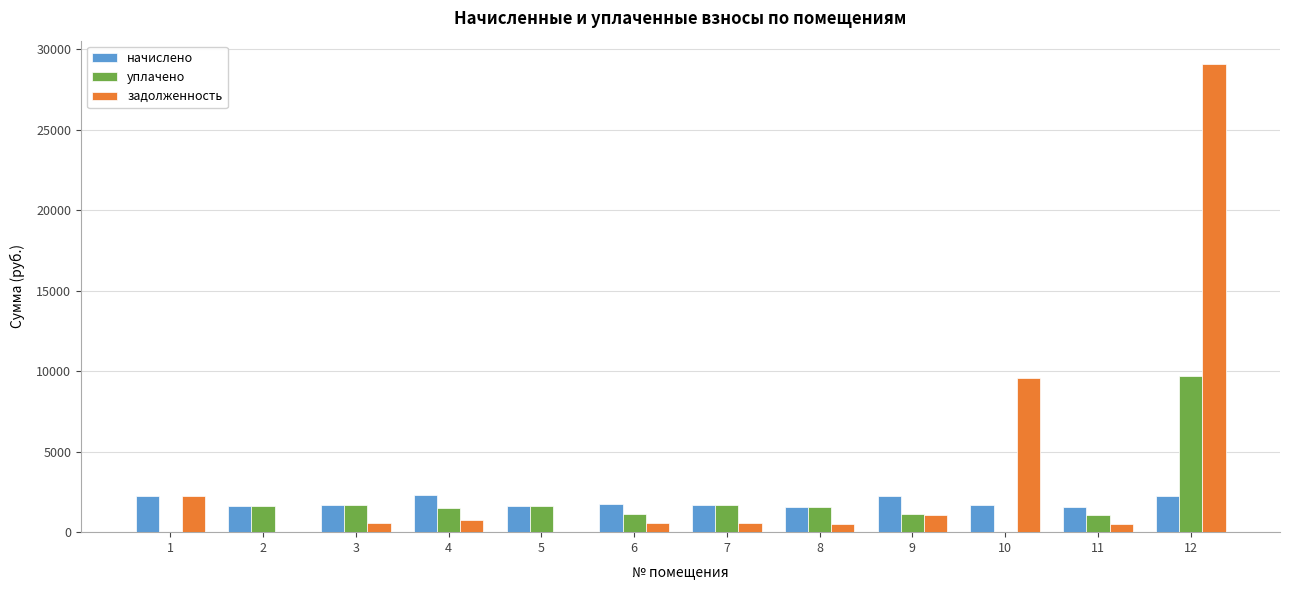

At which category is the sum across all series the highest?

12